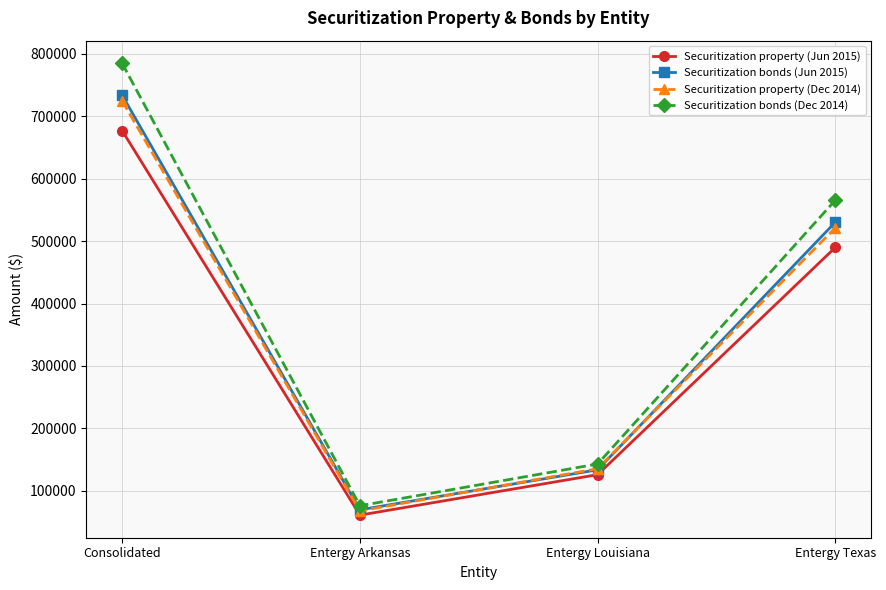

True or false: Securitization property (Jun 2015) has a value of 328421 at Consolidated.

False